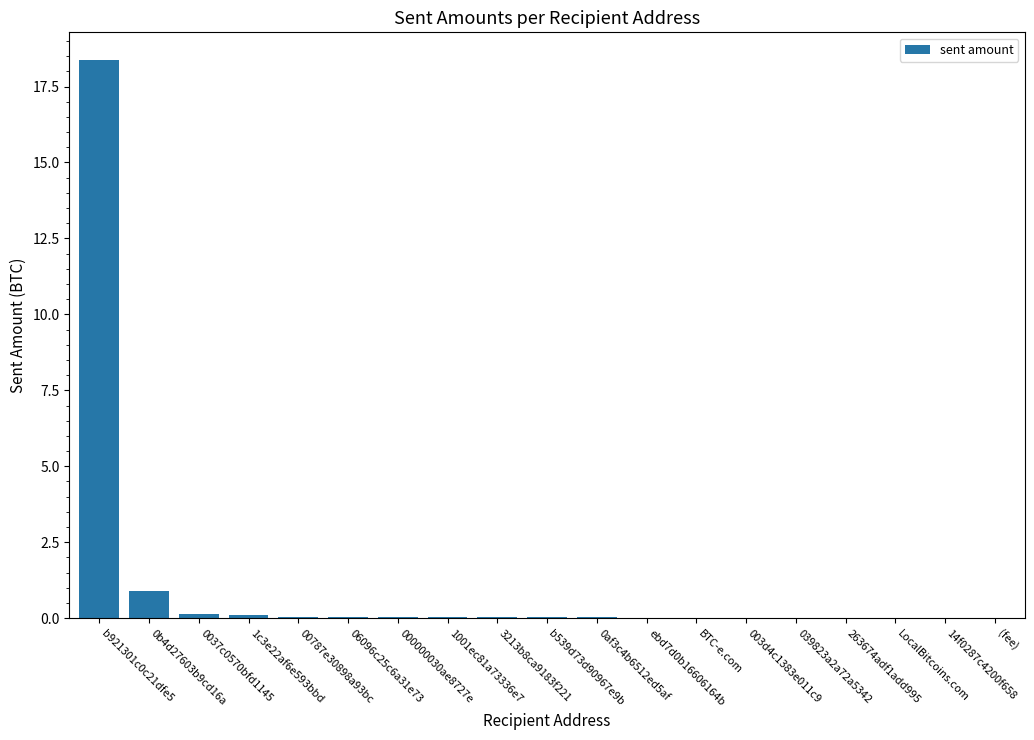

What is the maximum value shown in the chart?

18.4